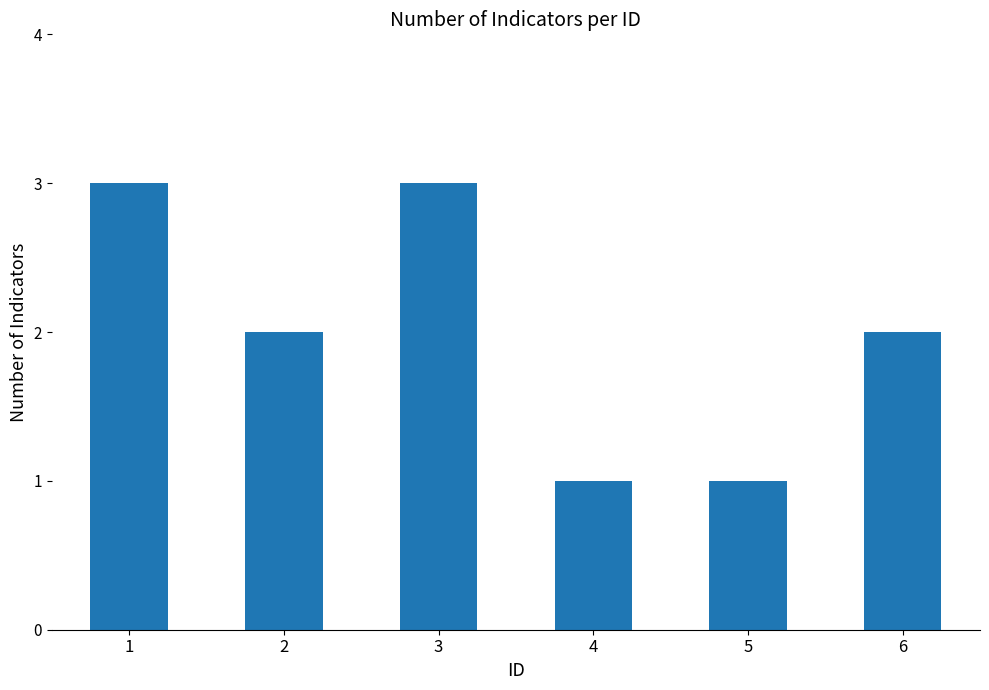

What is the change in value from 3 to 5?

-2